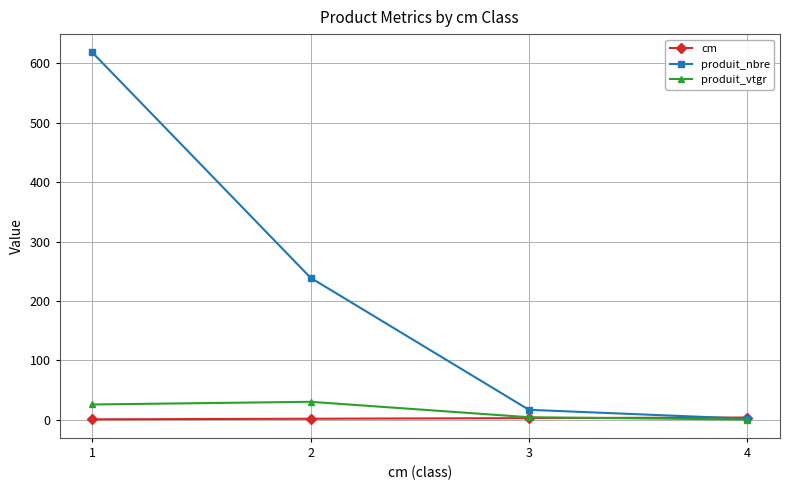

Between 2 and 4, which series saw the biggest shift?

produit_nbre